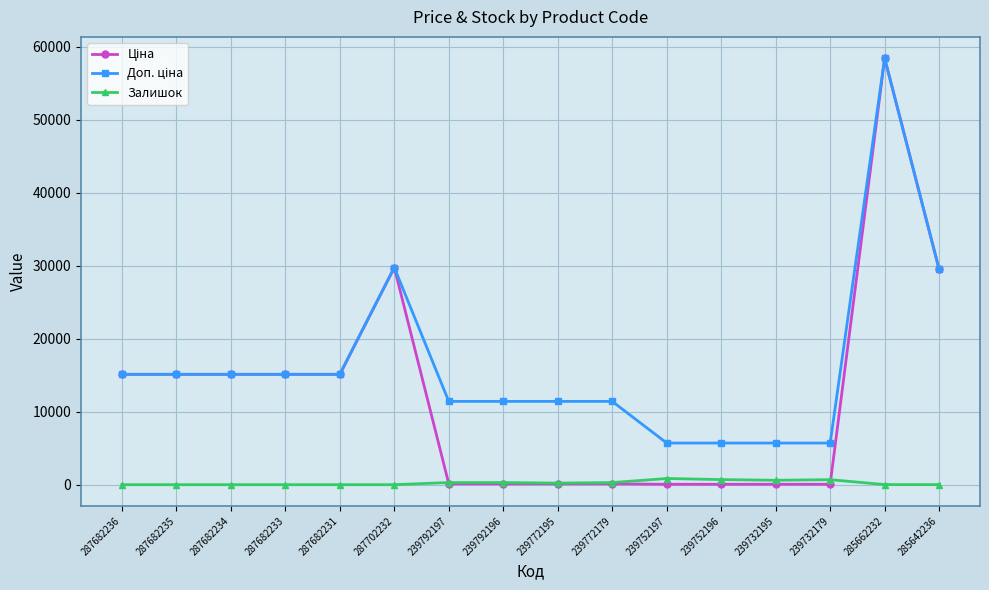

True or false: Залишок has a value of 0.0 at 287682236.

True